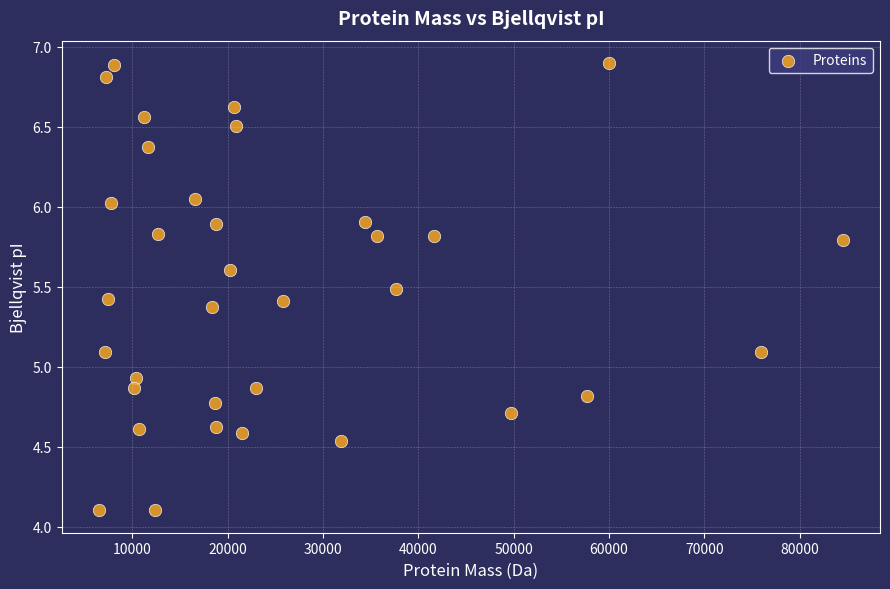

What is the range of Y values (max minus min)?

2.8